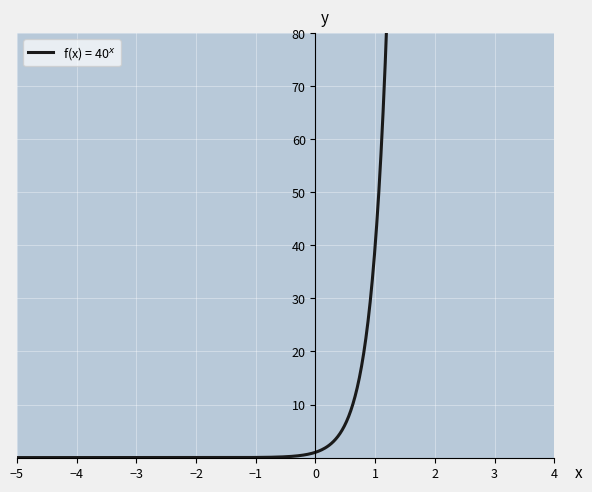

True or false: y_values and f(x) = 40^x cross at least once.

False